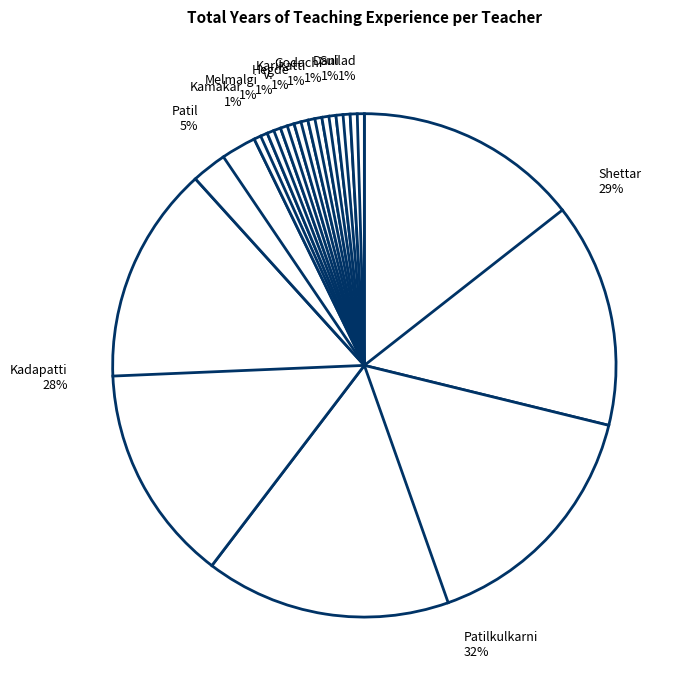

Is the sum of V. 1% and Patilkulkarni 32% greater than half?

No